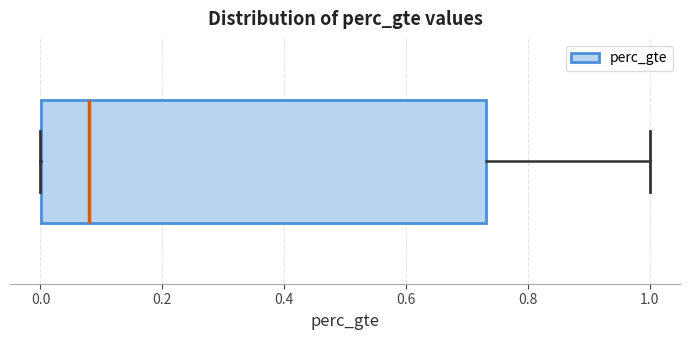

Transcribe this box plot: give where the median line is, the range the box spans, and where the two whiskers end, as read against the x-axis. The values are not printed on the chart, so give them approximately, as read against the axis.

median 0.08, box 0.00 to 0.74, whiskers 0.00 to 1.00